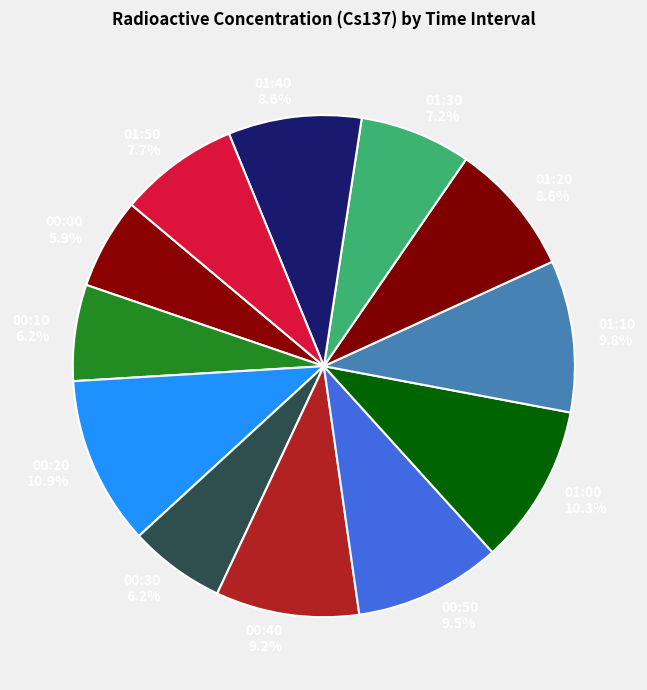

Is there a majority slice in this chart?

No